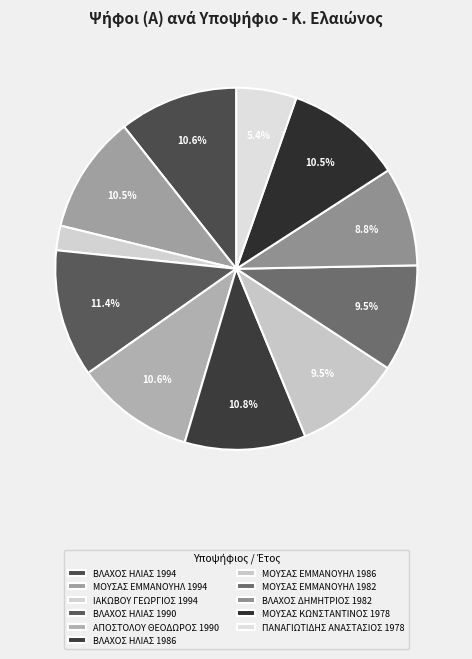

How many segments does this pie chart have?

11